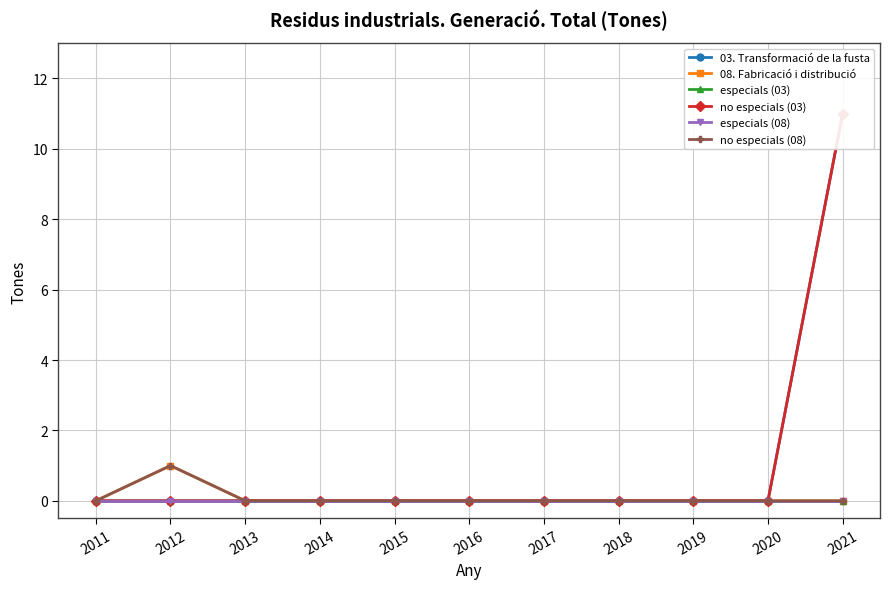

At how many categories does at least one series exceed 8?

1